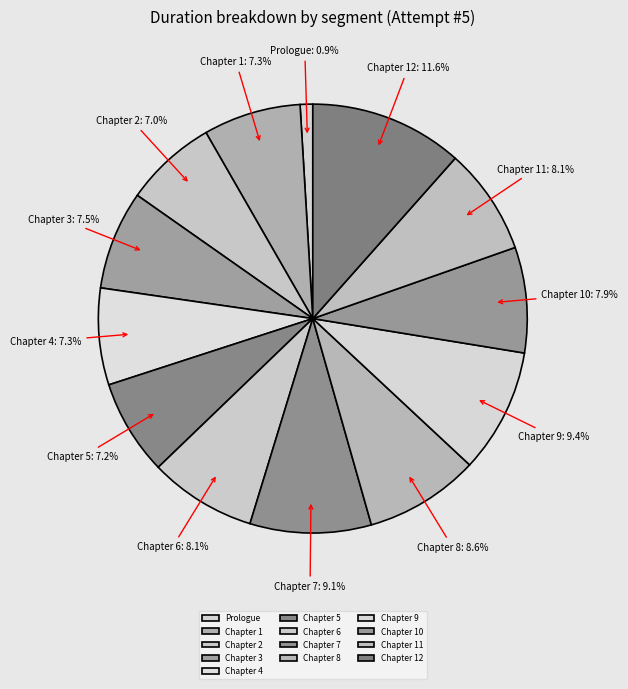

Which slice is the smallest?

Prologue